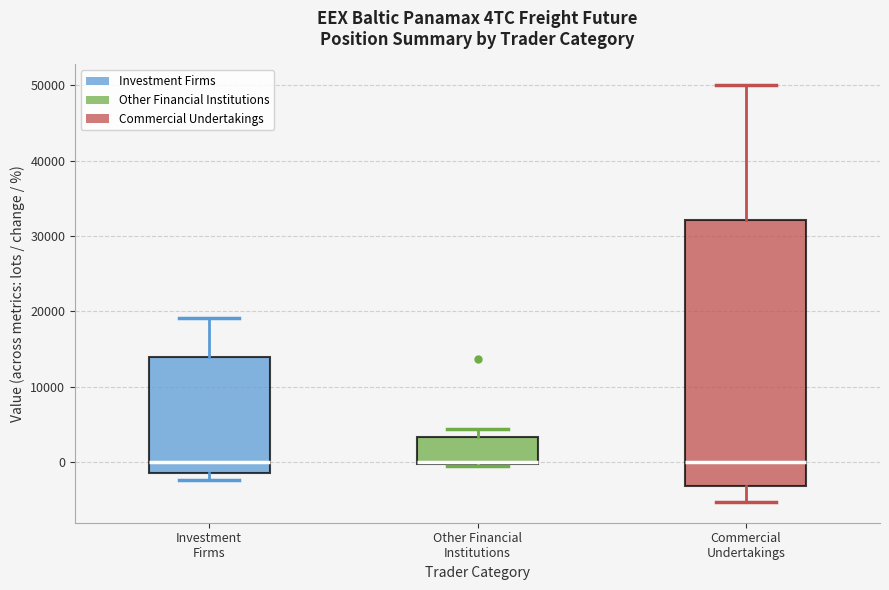

Where is the lower edge of the box for Commercial Undertakings on the y-axis? The values are not printed on the chart, so give them approximately, as read against the axis.

-3000